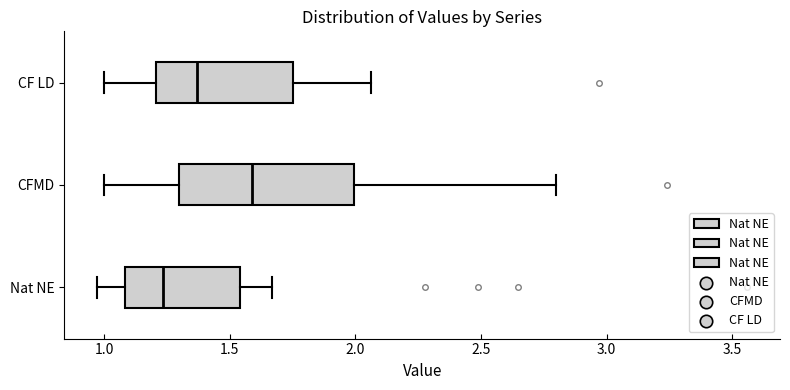

Which box's median line is the furthest to the left?

Nat NE